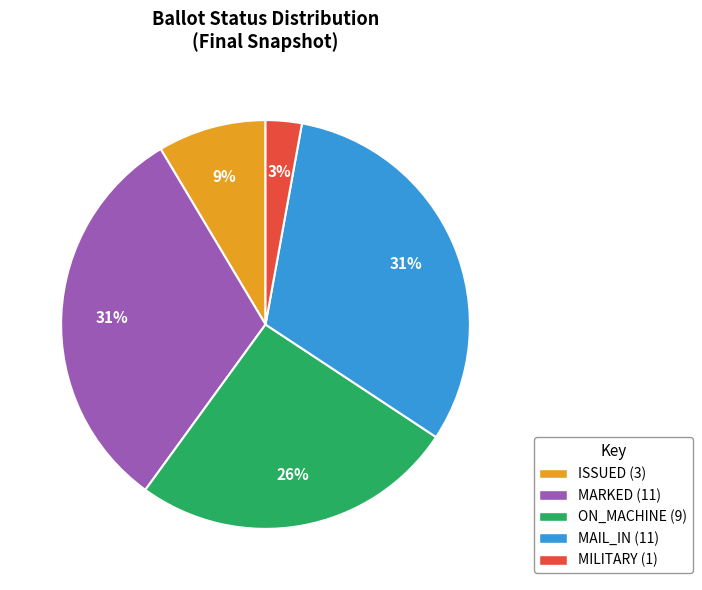

To the nearest percent, what is the average slice percentage?

20%